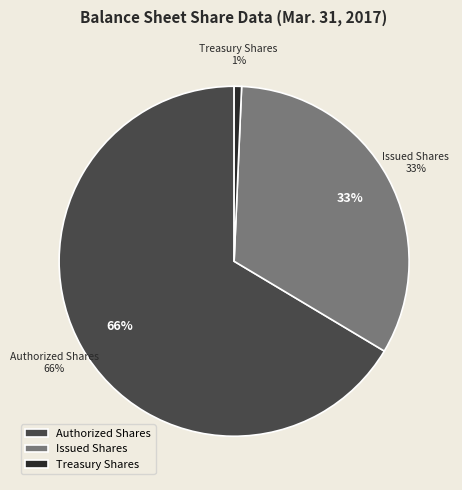

Approximately how many times larger is the value at Common stock, issued (shares) compared to Treasury stock (shares)?

48.1